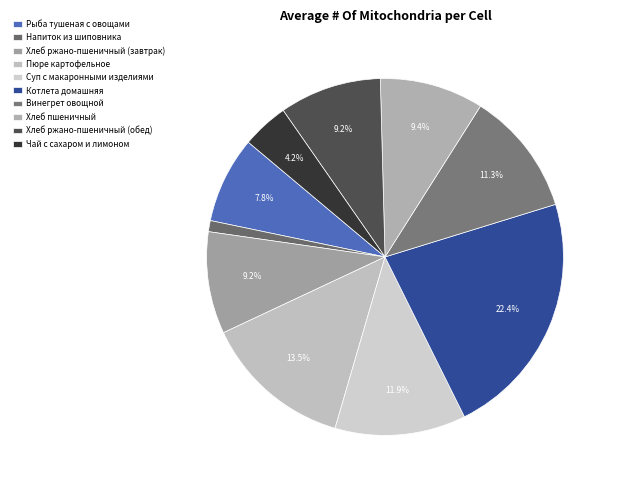

Which category has the smallest portion of the pie?

Напиток из шиповника